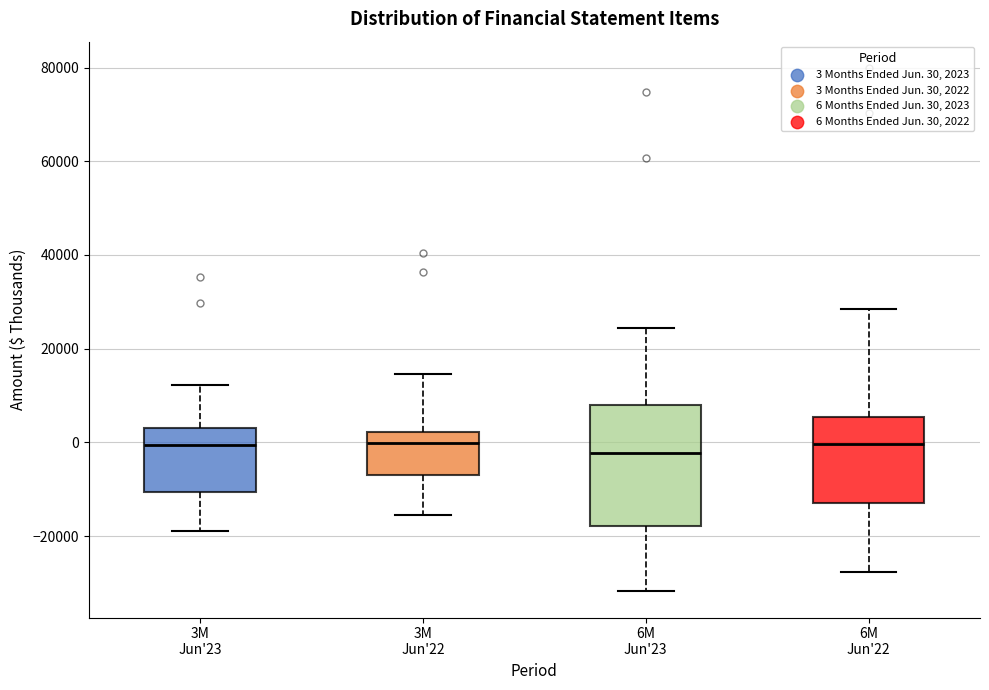

Which box is the tallest, from its lower edge to its upper edge?

6M Jun'23